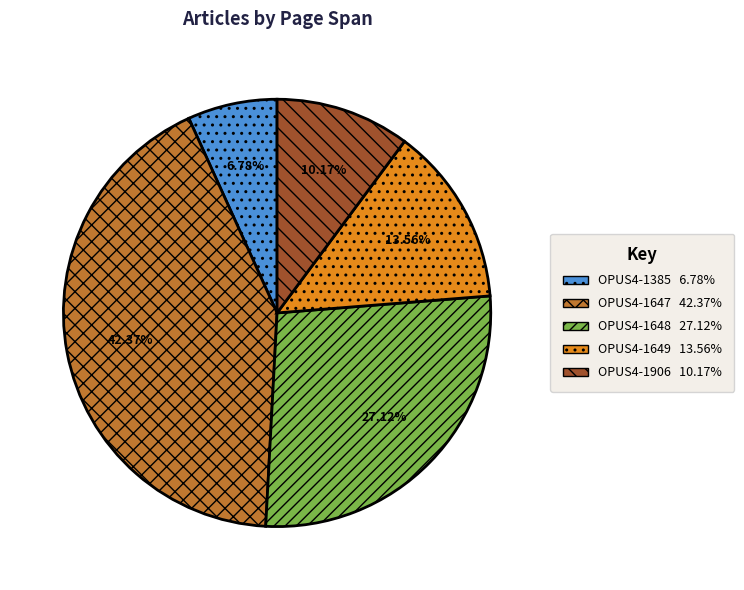

Is there a majority slice in this chart?

No